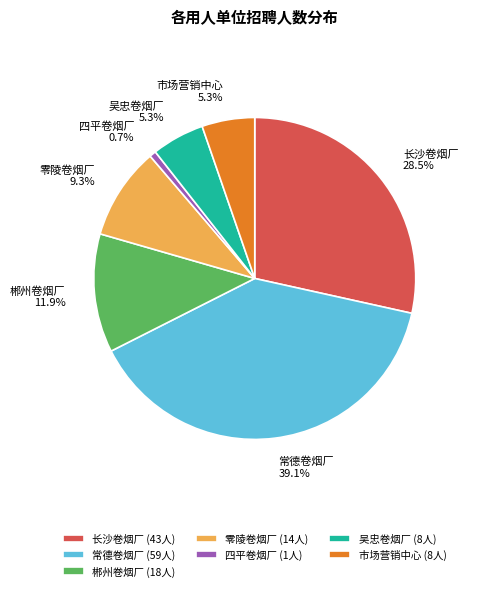

Between 郴州卷烟厂 and 吴忠卷烟厂, which is larger?

郴州卷烟厂